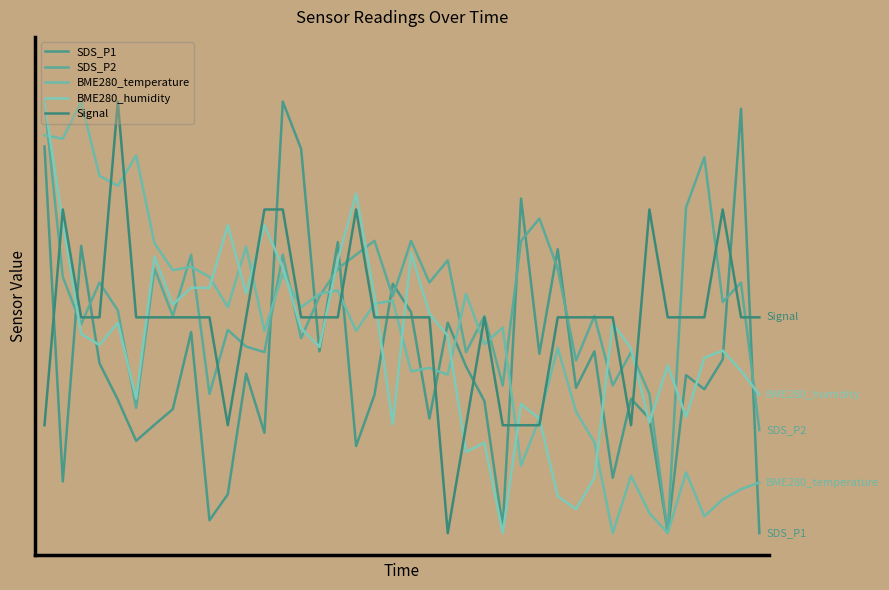

Is this an area chart (filled region under the line)?

No